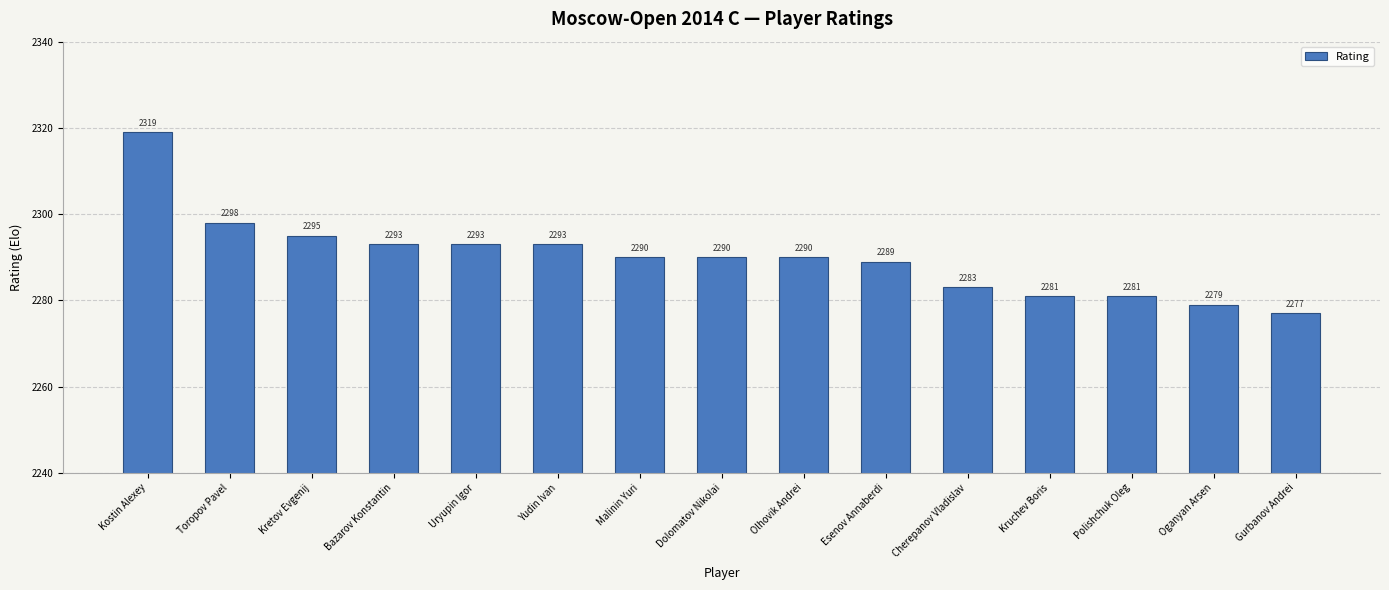

What is the maximum value shown in the chart?

2319